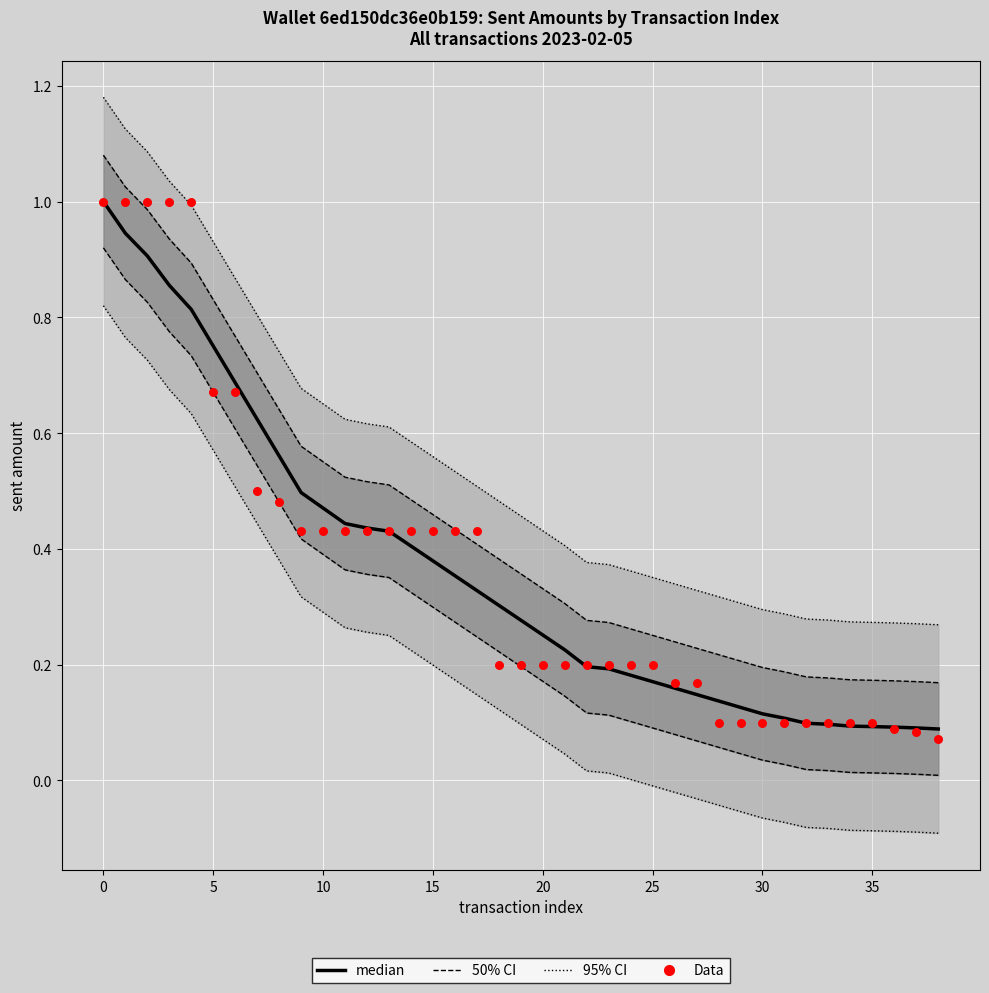

At how many categories does at least one series exceed 0?

39